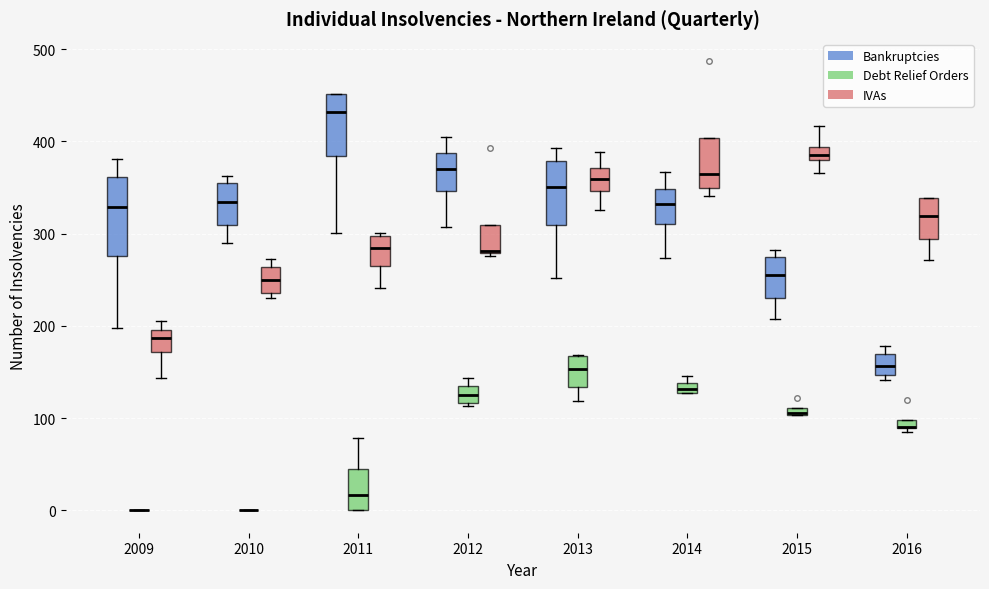

Where is the upper edge of the box for 2012 (Bankruptcies) on the y-axis? The values are not printed on the chart, so give them approximately, as read against the axis.

390